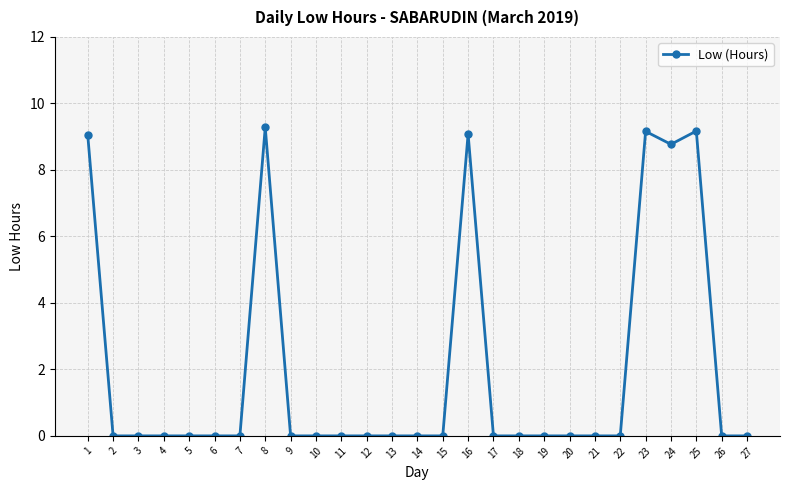

What is the sum of all values?

54.5